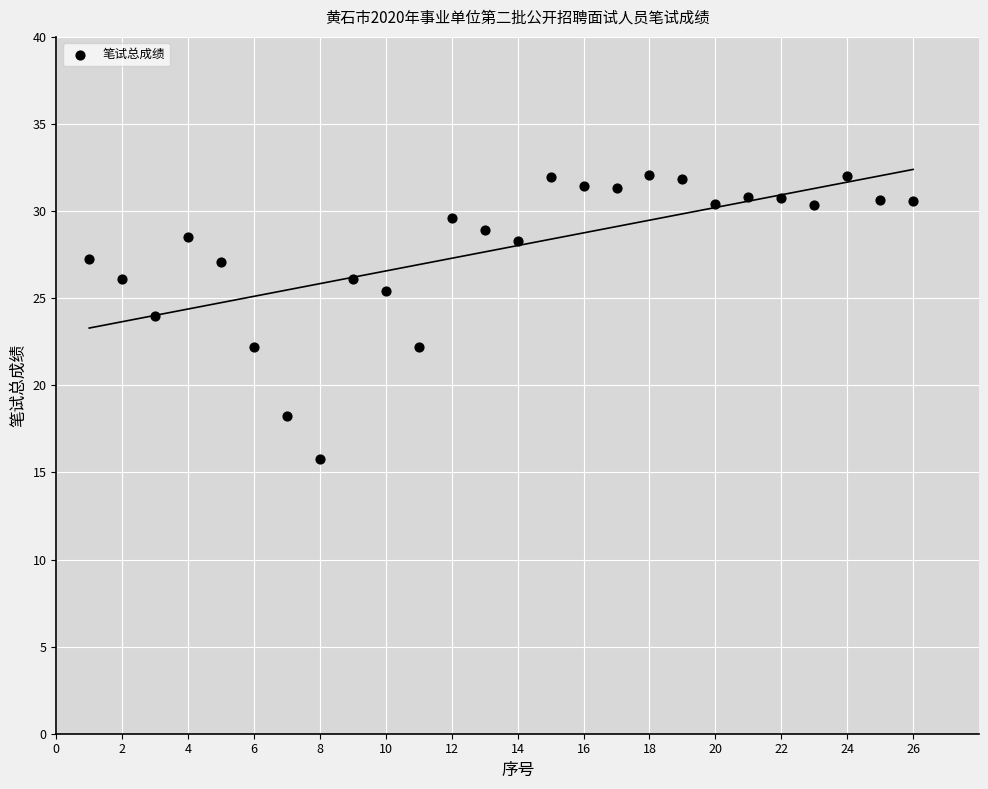

What is the range of Y values (max minus min)?

16.3